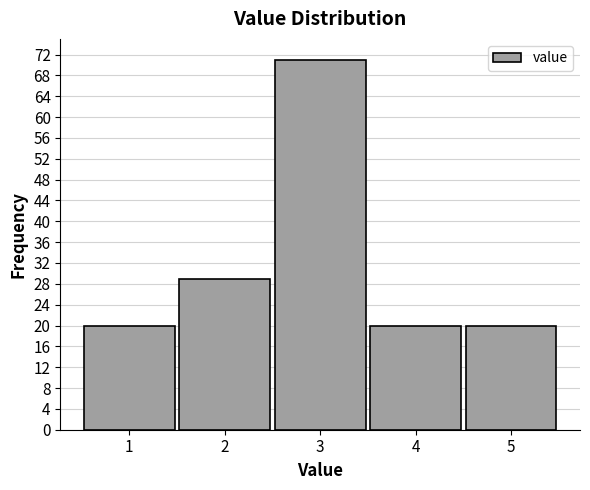

Over which range of the x-axis is the bar tallest?

2.5 to 3.5